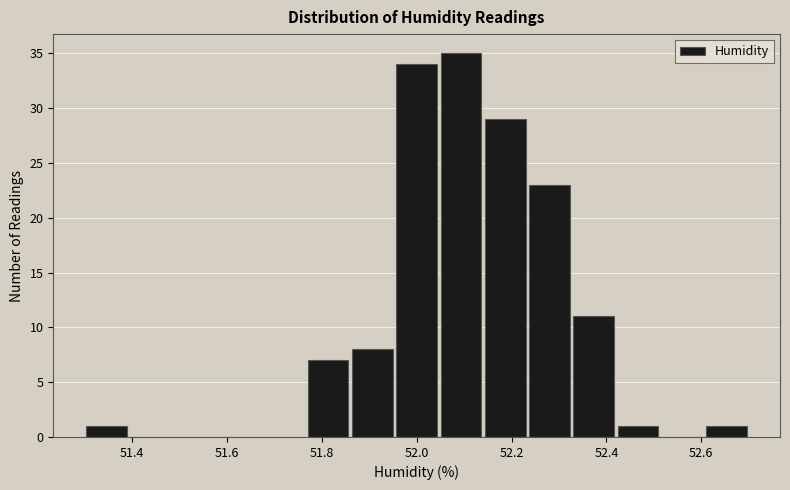

Reading left to right, list every bar in this chart as the range it spans on the x-axis followed by its height. Neither the bar edges nor the heights are printed on the chart, so give them approximately, as read against the axes.

51.30 to 51.40: 1
51.40 to 51.48: 0
51.48 to 51.58: 0
51.58 to 51.68: 0
51.68 to 51.76: 0
51.76 to 51.86: 7
51.86 to 51.96: 8
51.96 to 52.04: 34
52.04 to 52.14: 35
52.14 to 52.24: 29
52.24 to 52.32: 23
52.32 to 52.42: 11
52.42 to 52.52: 1
52.52 to 52.60: 0
52.60 to 52.70: 1